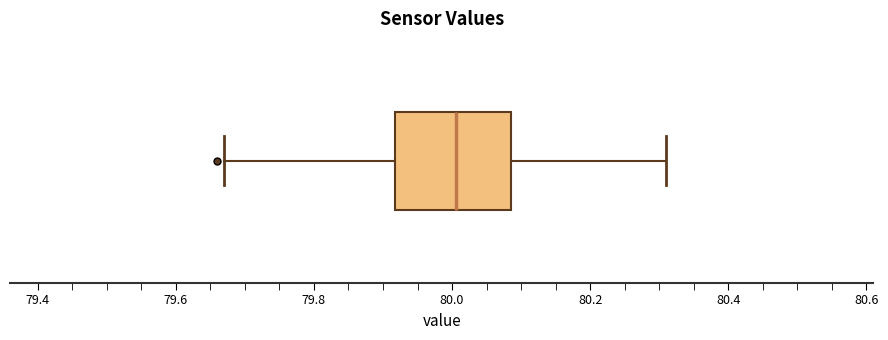

Read this box plot against the x-axis: the position of the median line, the range covered by the box, and the ends of both whiskers. The values are not printed on the chart, so give them approximately, as read against the axis.

median 80.00, box 79.92 to 80.08, whiskers 79.68 to 80.32